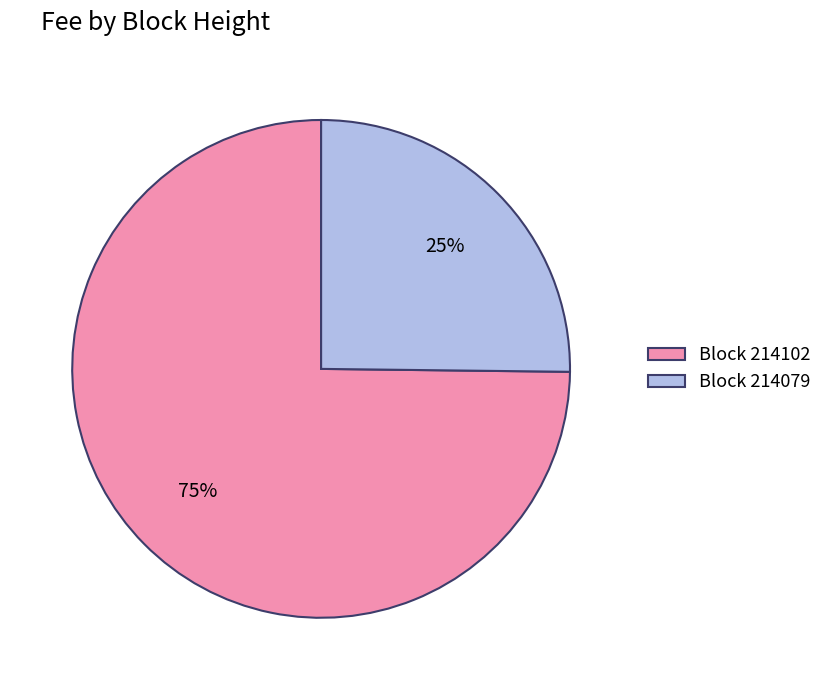

What is the majority slice?

Block 214102